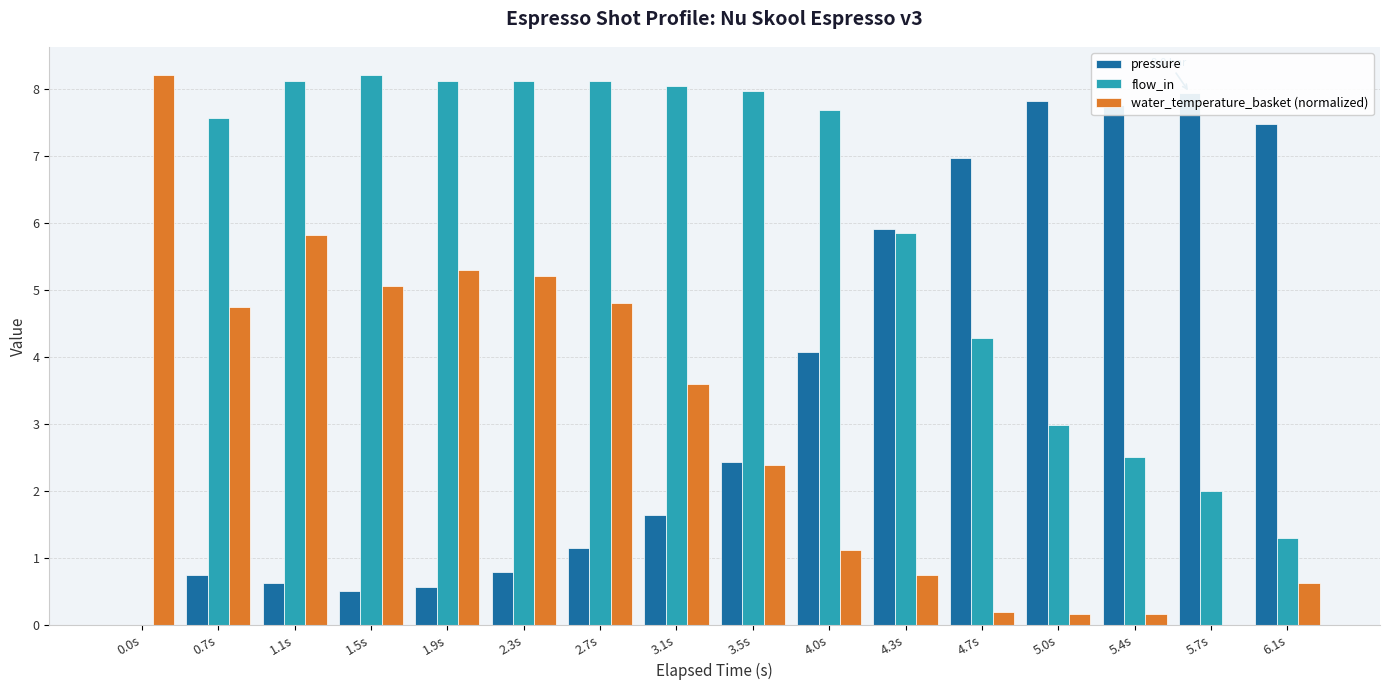

What is the average value of the water_temperature_basket (normalized) series?

3.0